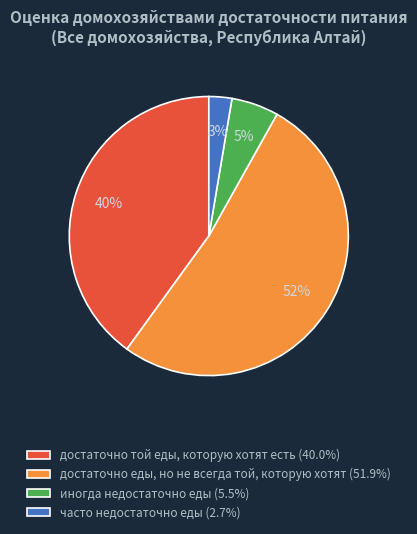

Count the number of slices in the pie.

4